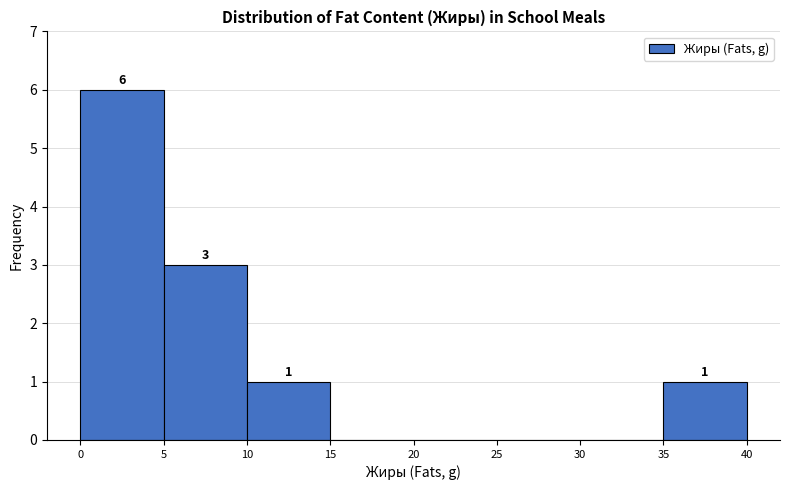

Over which range of the x-axis is the bar tallest?

0 to 5